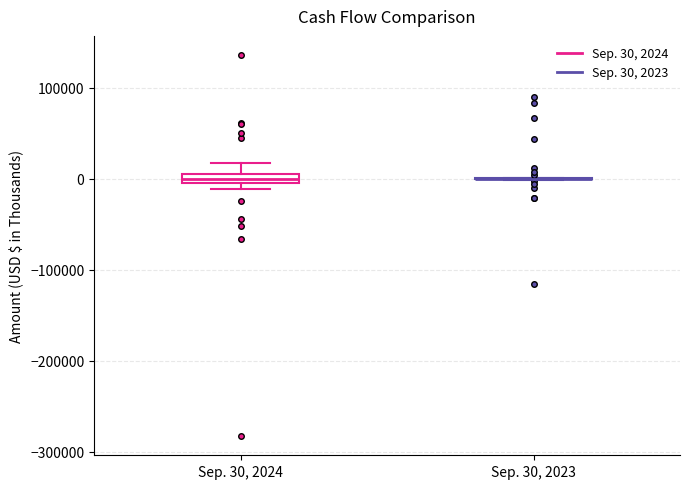

Where is the upper edge of the box for Sep. 30, 2024 on the y-axis? The values are not printed on the chart, so give them approximately, as read against the axis.

10000